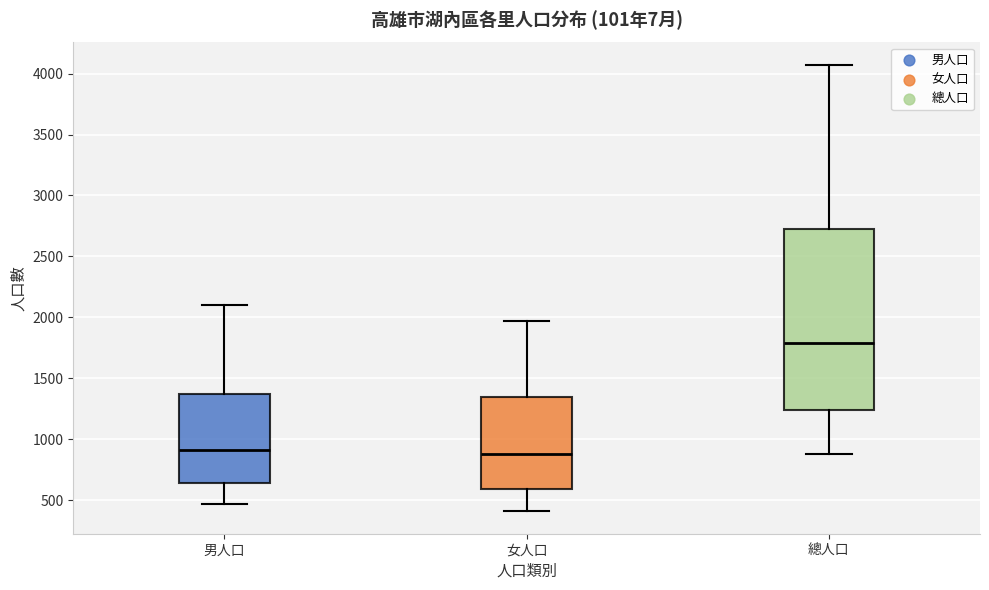

Which box is the tallest, from its lower edge to its upper edge?

總人口